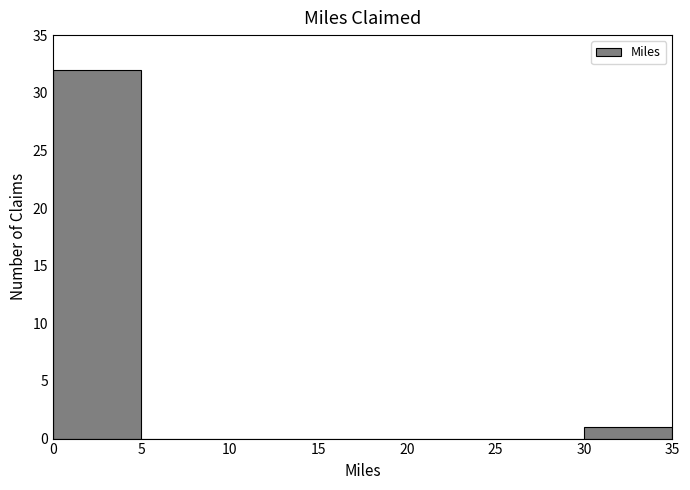

Reading left to right, transcribe this chart: for each bar, give the range it covers on the x-axis and its height. The values are not printed on the chart, so give them approximately, as read against the axis.

0 to 5: 32
5 to 10: 0
10 to 15: 0
15 to 20: 0
20 to 25: 0
25 to 30: 0
30 to 35: 1